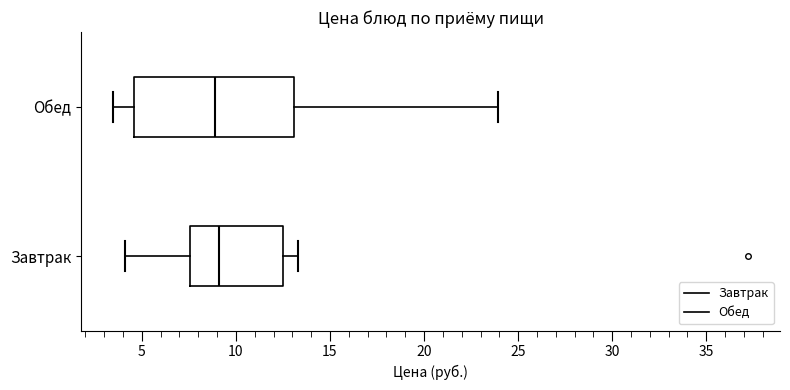

Reading bottom to top, read every box against the x-axis: the position of its median line, the range the box covers, and the ends of its whiskers. The values are not printed on the chart, so give them approximately, as read against the axis.

Завтрак: median 9.0, box 7.5 to 12.5, whiskers 4.0 to 13.5
Обед: median 9.0, box 4.5 to 13.0, whiskers 3.5 to 24.0